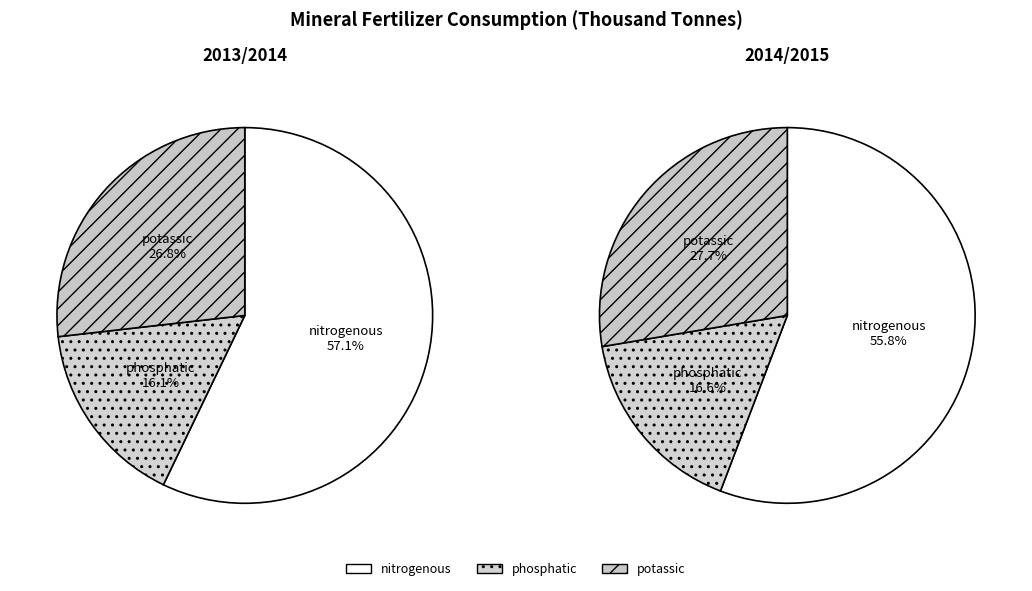

What is the majority slice?

nitrogenous